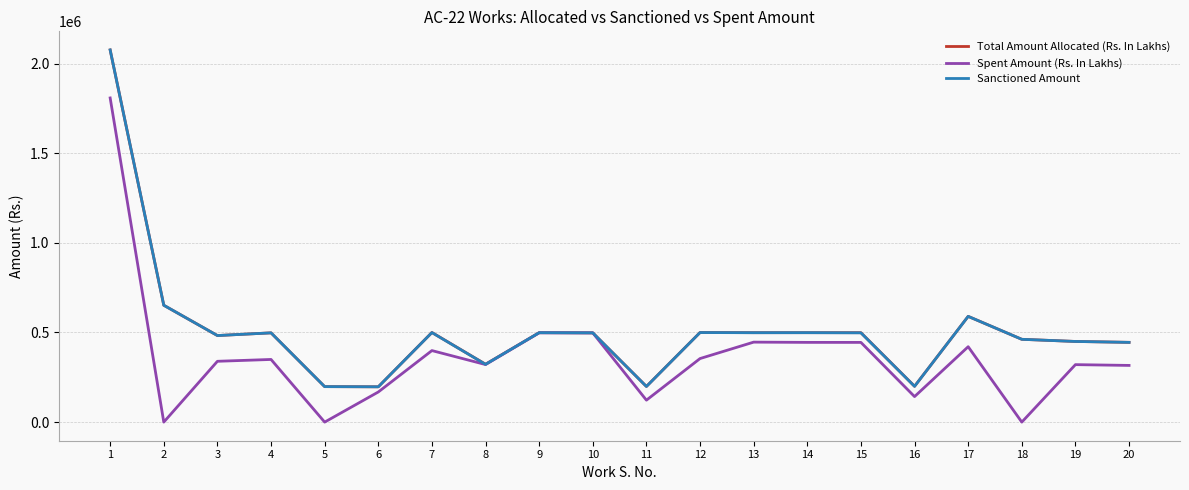

True or false: Total Amount Allocated (Rs. In Lakhs) has more than 2 points higher than both neighbors.

True